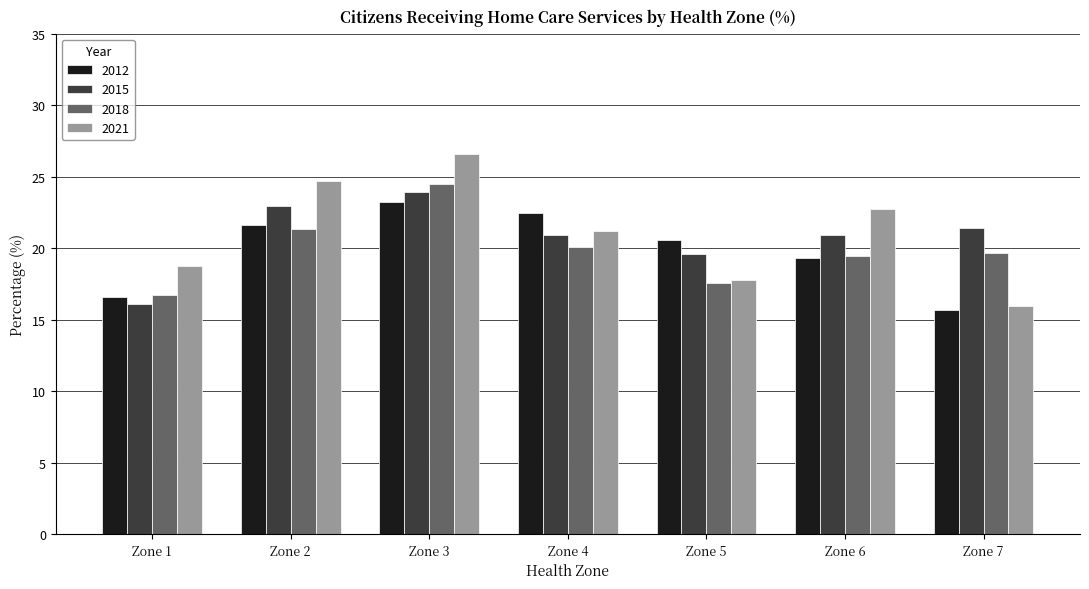

The value of 2021 at Zone 4 is 14.8. True or false?

False